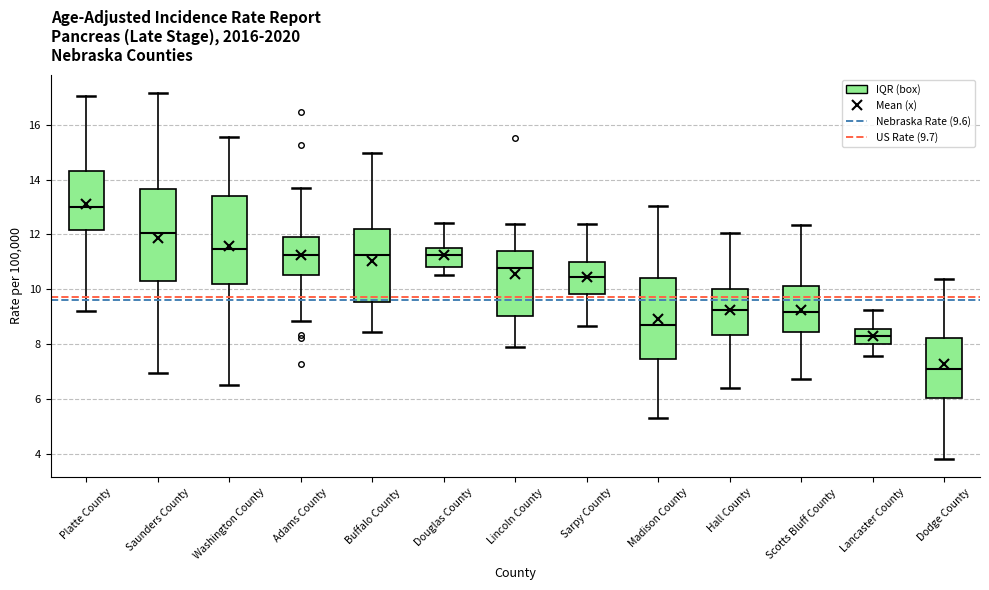

Where is the lower edge of the box for Buffalo County on the y-axis? The values are not printed on the chart, so give them approximately, as read against the axis.

9.6